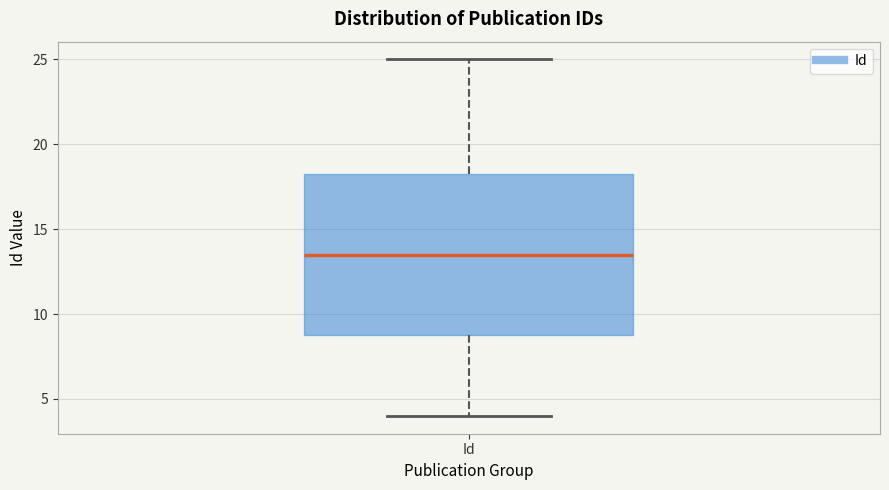

Transcribe this box plot: give where the median line is, the range the box spans, and where the two whiskers end, as read against the y-axis. The values are not printed on the chart, so give them approximately, as read against the axis.

median 13.5, box 9.0 to 18.5, whiskers 4.0 to 25.0